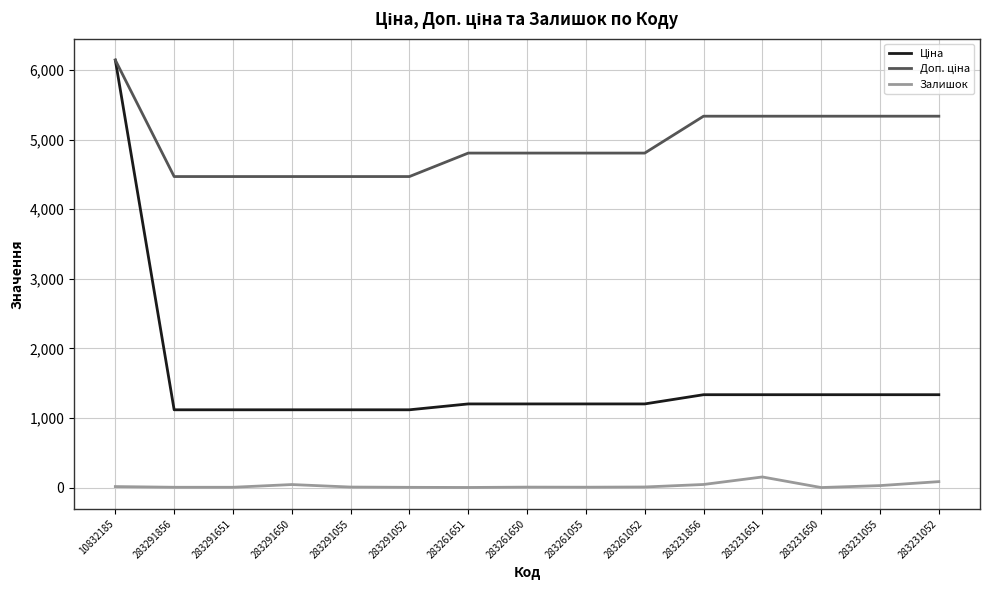

True or false: Ціна and Доп. ціна cross at least once.

False